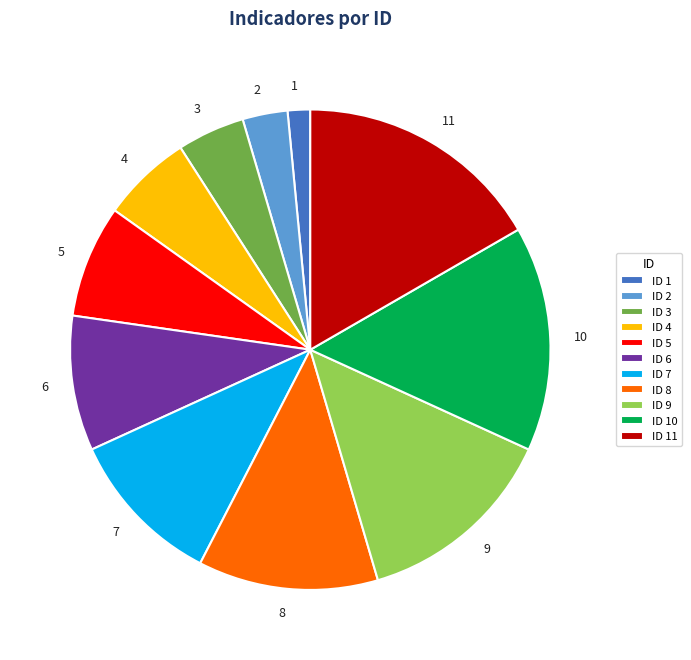

Is 9 the majority of the pie?

No